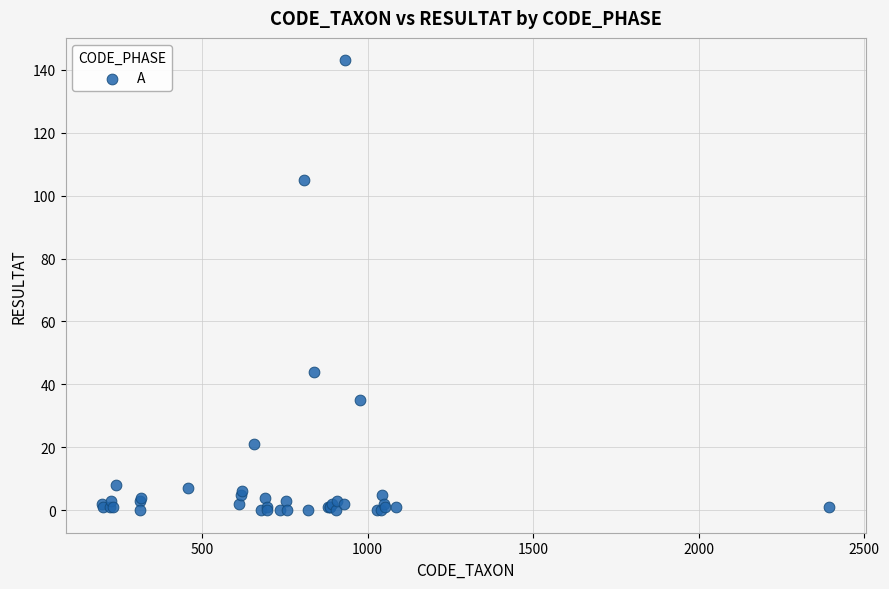

What Y value in the scatter plot is closest to 71?

44